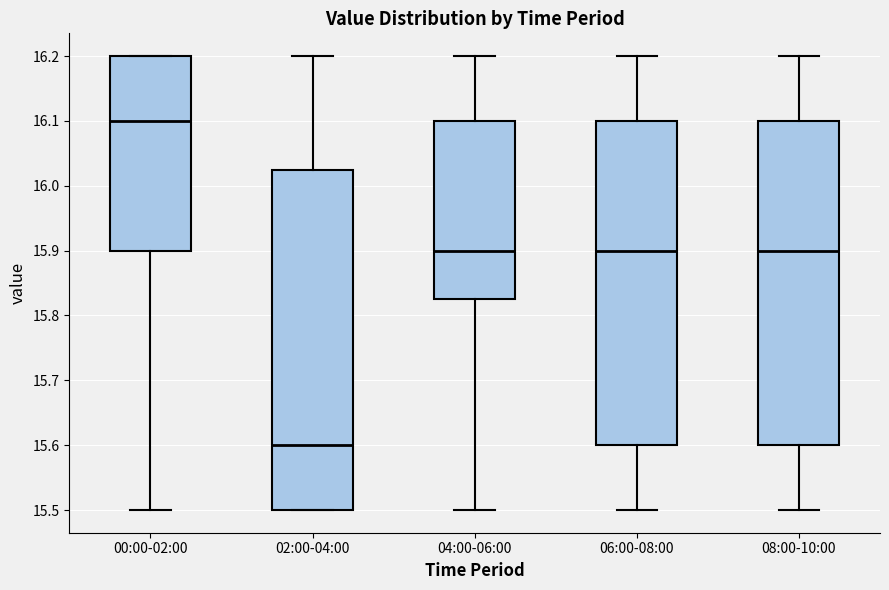

Where is the upper edge of the box for 06:00-08:00 on the y-axis? The values are not printed on the chart, so give them approximately, as read against the axis.

16.10